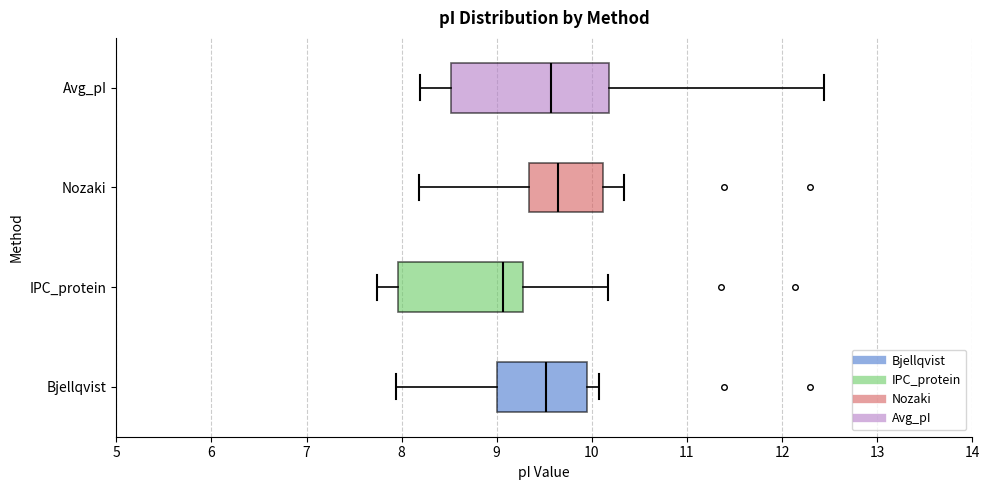

Comparing the boxes themselves (not the whiskers), which one is the widest?

Avg_pI